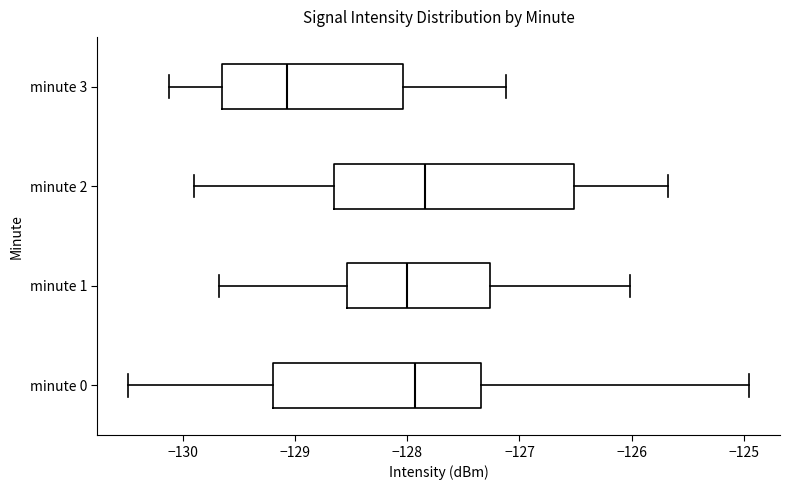

Which box is the widest, from its left edge to its right edge?

minute 2